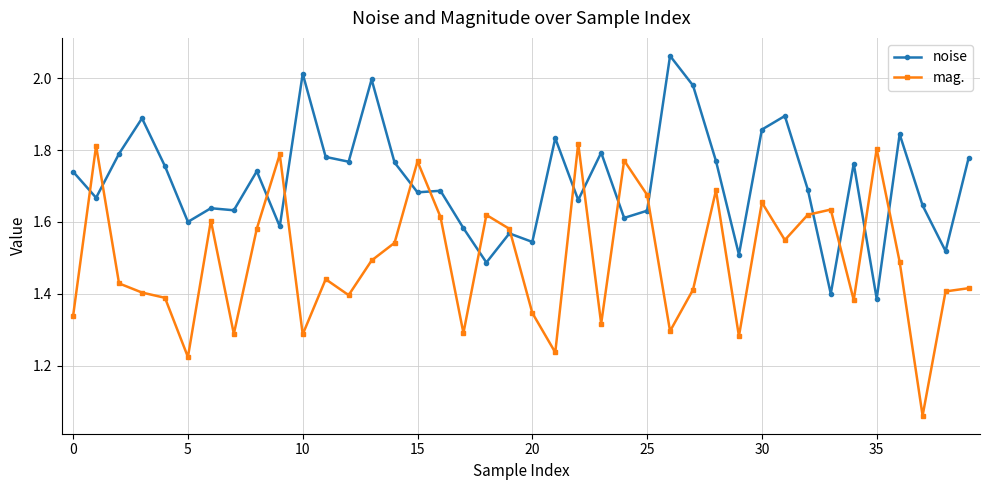

List the series in order of their peak value, highest first.

noise, mag.